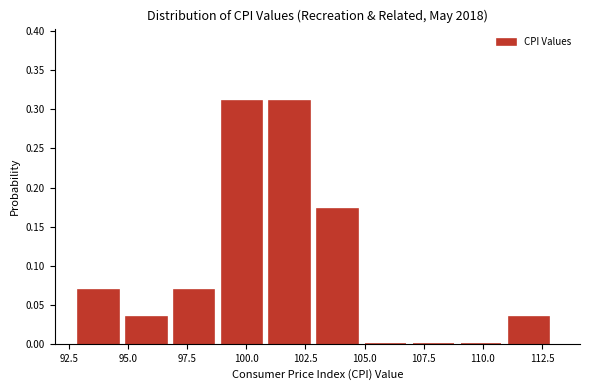

Reading left to right, transcribe this chart: for each bar, give the range it covers on the x-axis and its height. Neither the bar edges nor the heights are printed on the chart, so give them approximately, as read against the axes.

93 to 95: 0.070
95 to 97: 0.035
97 to 99: 0.070
99 to 101: 0.310
101 to 103: 0.310
103 to 105: 0.170
105 to 107: 0
107 to 109: 0
109 to 111: 0
111 to 113: 0.035